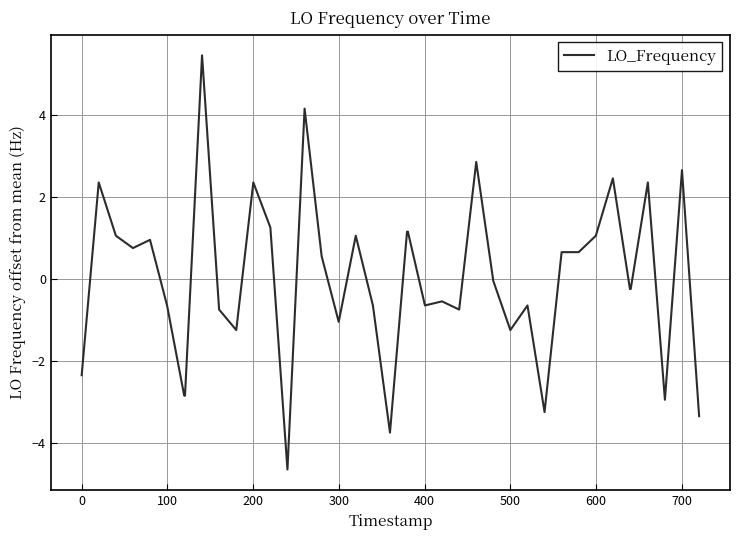

What is the smallest value displayed?

-4.7